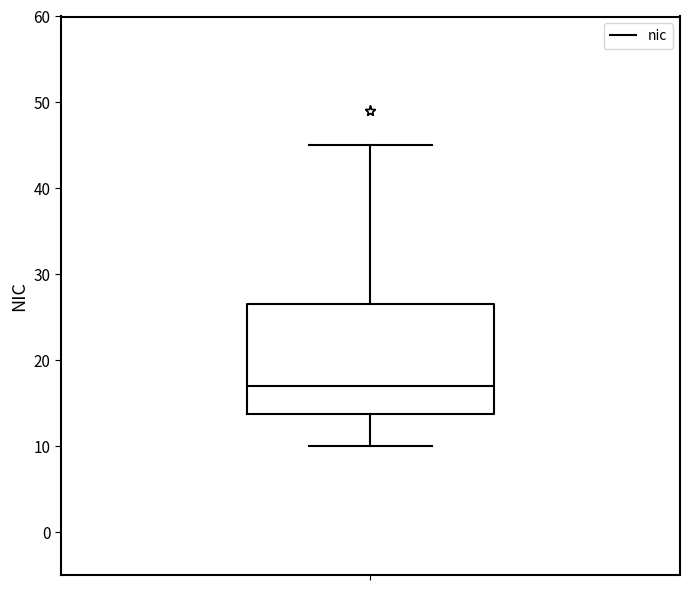

Transcribe this box plot: give where the median line is, the range the box spans, and where the two whiskers end, as read against the y-axis. The values are not printed on the chart, so give them approximately, as read against the axis.

median 17, box 14 to 27, whiskers 10 to 45